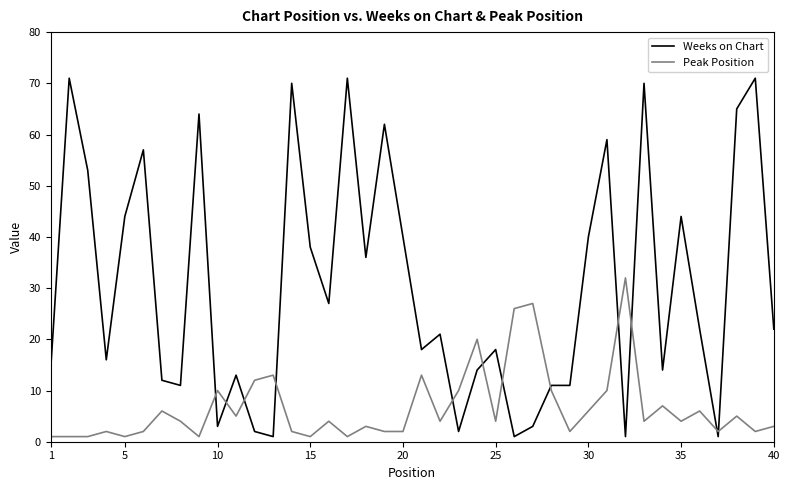

Does the chart have visible grid lines?

No